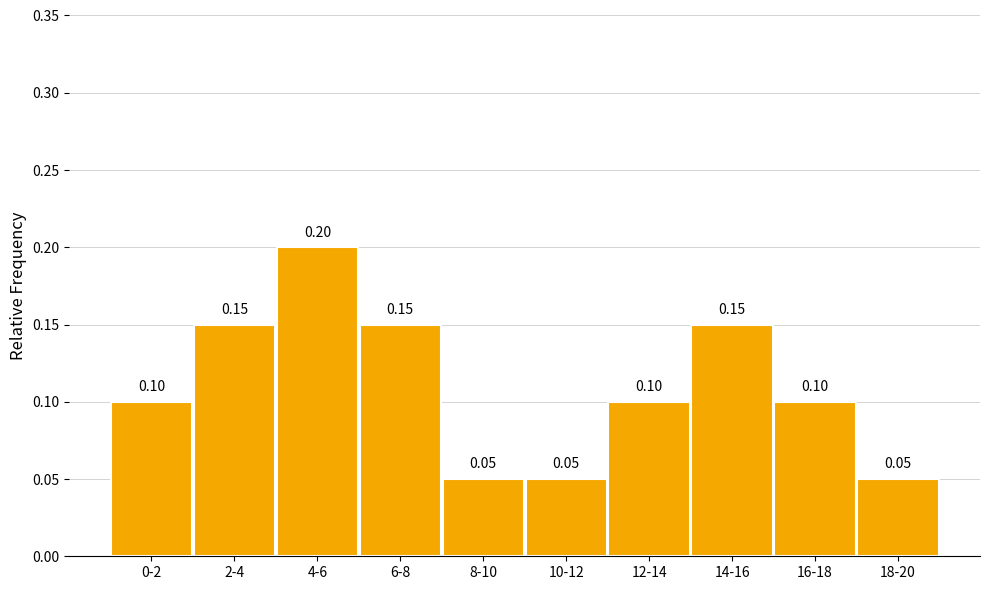

Between 4-6 and 12-14, which is larger?

4-6